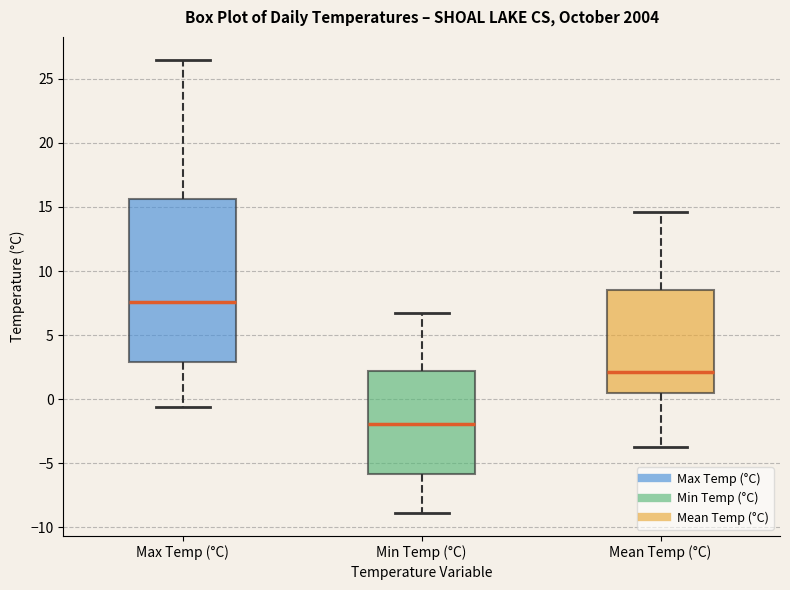

Reading left to right, transcribe this box plot: for each box, give where its median line is, the range the box spans, and where its two whiskers end, as read against the y-axis. The values are not printed on the chart, so give them approximately, as read against the axis.

Max Temp (°C): median 7.5, box 3.0 to 15.5, whiskers -0.5 to 26.5
Min Temp (°C): median -2.0, box -6.0 to 2.0, whiskers -9.0 to 6.5
Mean Temp (°C): median 2.0, box 0.5 to 8.5, whiskers -3.5 to 14.5